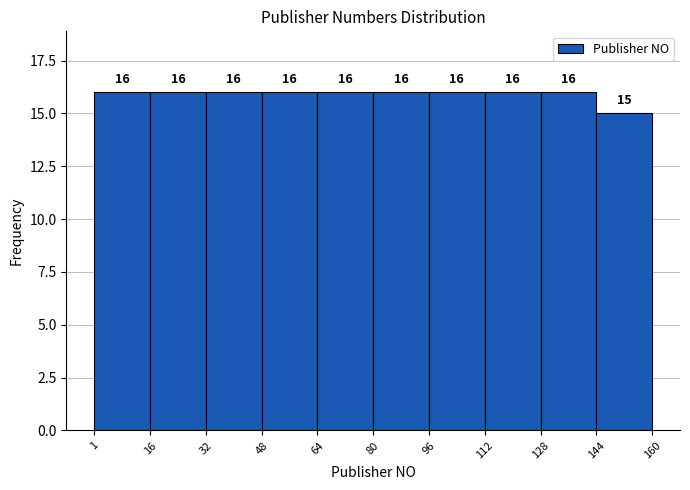

Reading left to right, list every bar in this chart as the range it spans on the x-axis followed by its height.

1 to 16: 16
16 to 32: 16
32 to 48: 16
48 to 64: 16
64 to 80: 16
80 to 96: 16
96 to 112: 16
112 to 128: 16
128 to 144: 16
144 to 160: 15